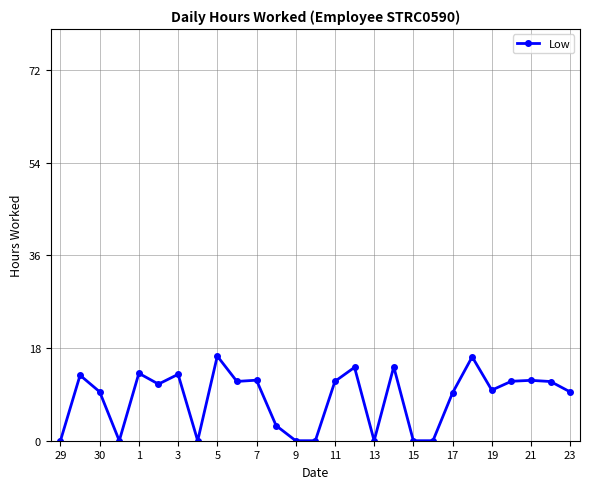

What is the greatest value displayed?

16.4